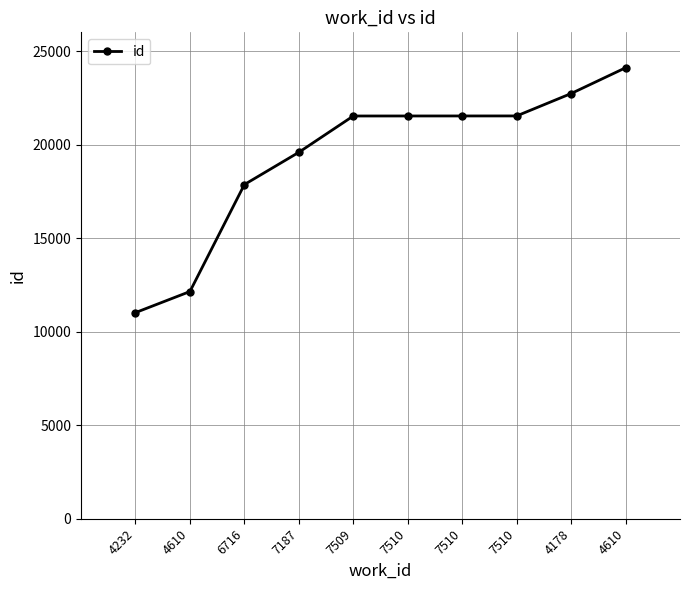

True or false: the data has more than 0 interior local peaks.

False